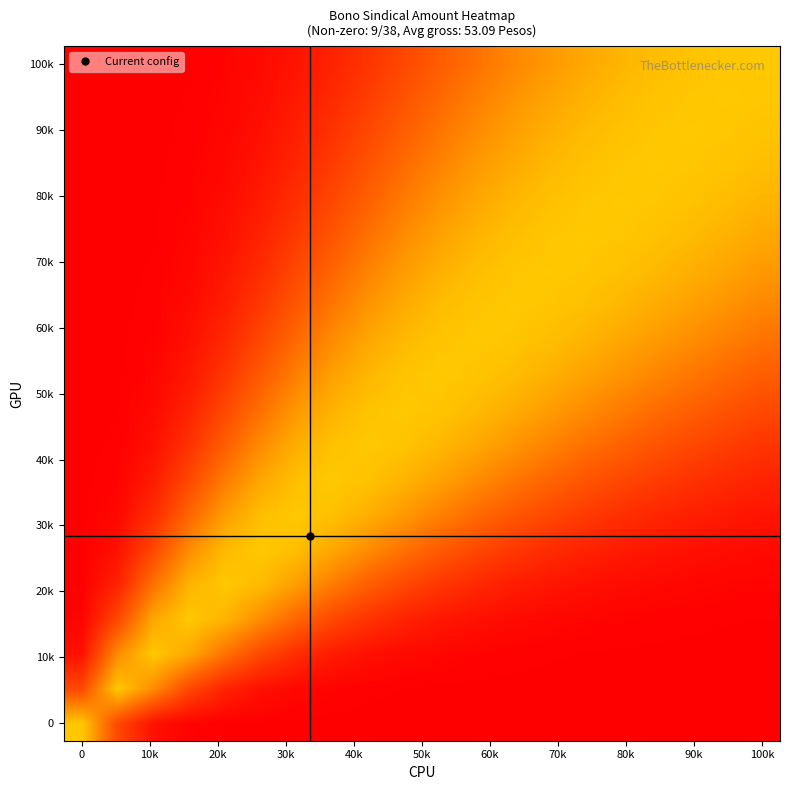

At how many categories does at least one series exceed 0?

20